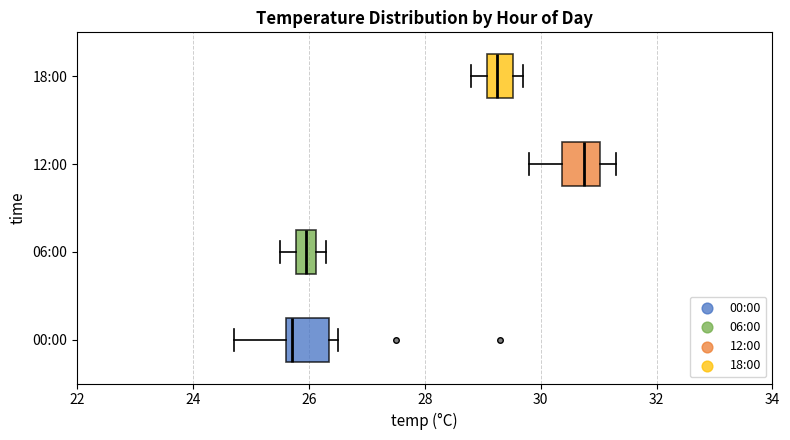

Which box has the furthest to the right median line?

12:00